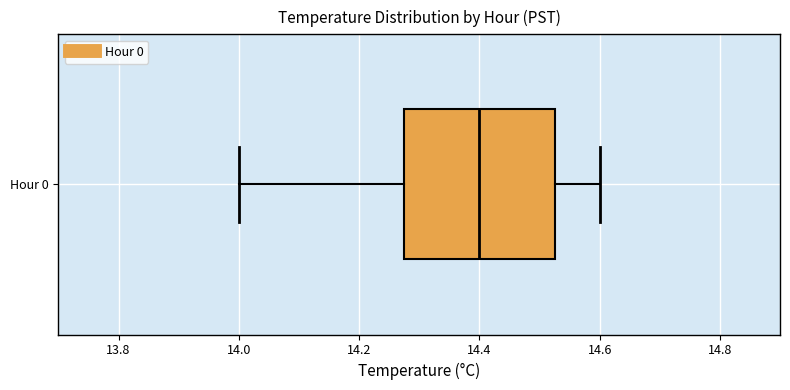

Read this box plot against the x-axis: the position of the median line, the range covered by the box, and the ends of both whiskers. The values are not printed on the chart, so give them approximately, as read against the axis.

median 14.40, box 14.28 to 14.52, whiskers 14.00 to 14.60